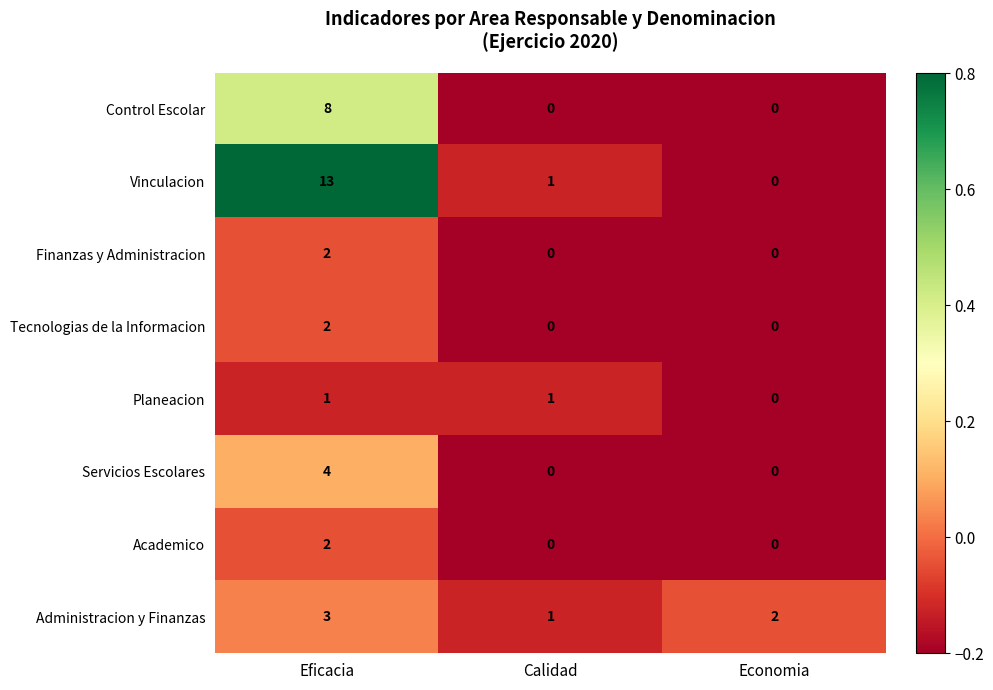

Which series has the largest total across all categories?

Vinculacion